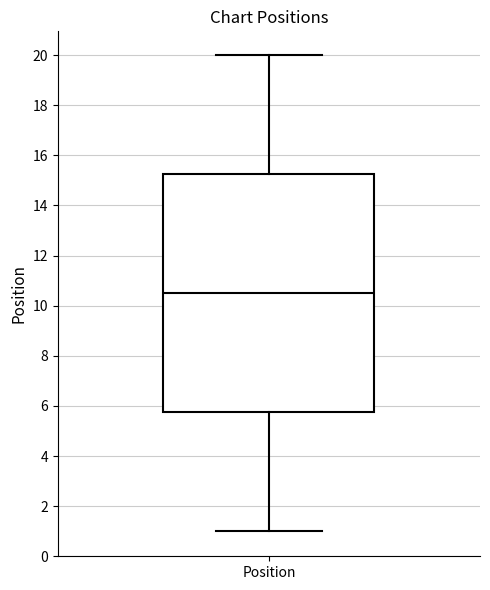

Transcribe this box plot: give where the median line is, the range the box spans, and where the two whiskers end, as read against the y-axis. The values are not printed on the chart, so give them approximately, as read against the axis.

median 10.6, box 5.8 to 15.2, whiskers 1.0 to 20.0